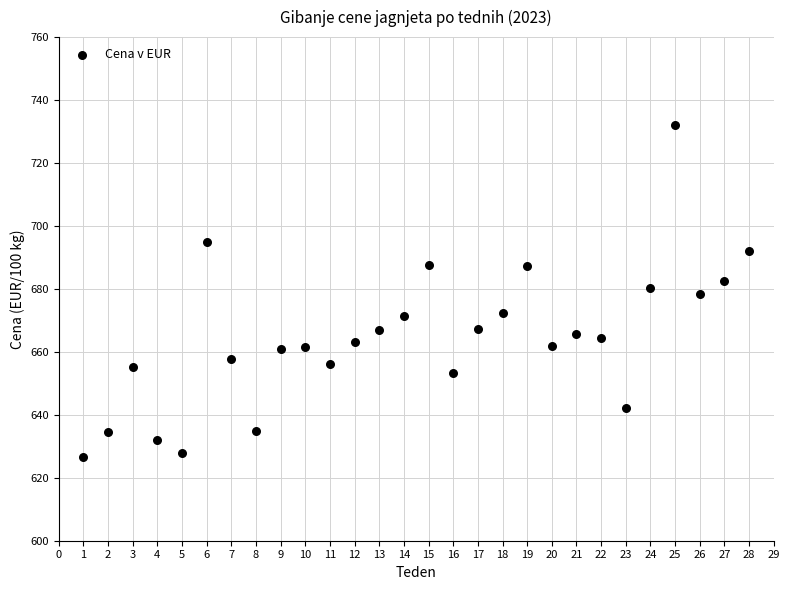

What is the range of X values (max minus min)?

27.0